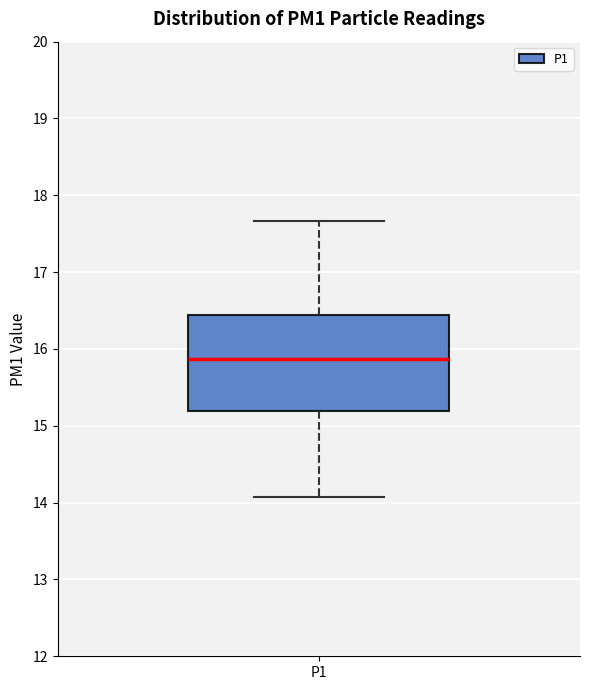

Transcribe this box plot: give where the median line is, the range the box spans, and where the two whiskers end, as read against the y-axis. The values are not printed on the chart, so give them approximately, as read against the axis.

median 15.9, box 15.2 to 16.4, whiskers 14.1 to 17.7